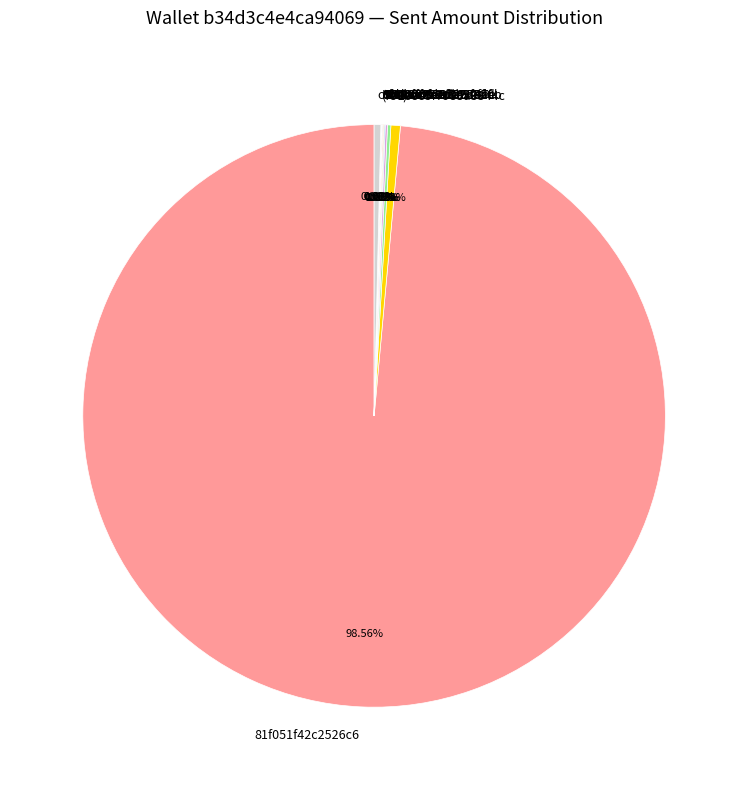

Is 81f051f42c2526c6 the majority of the pie?

Yes